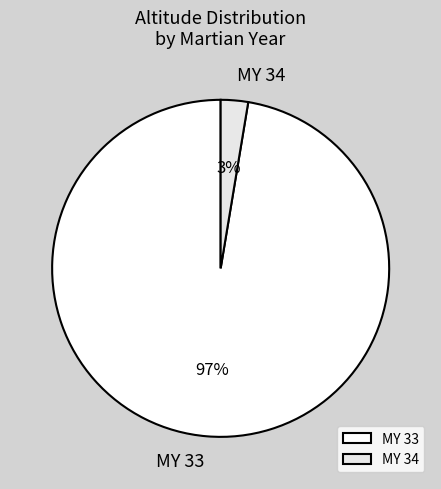

To the nearest percent, what portion does MY 33 represent?

97%